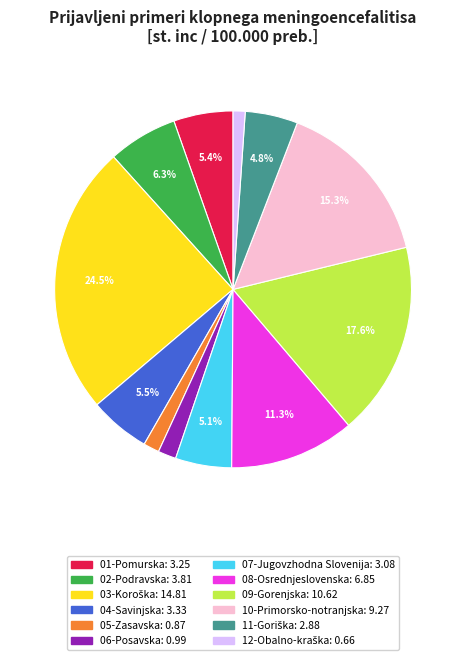

Approximately how many times larger is the value at 02-Podravska compared to 09-Gorenjska?

0.4